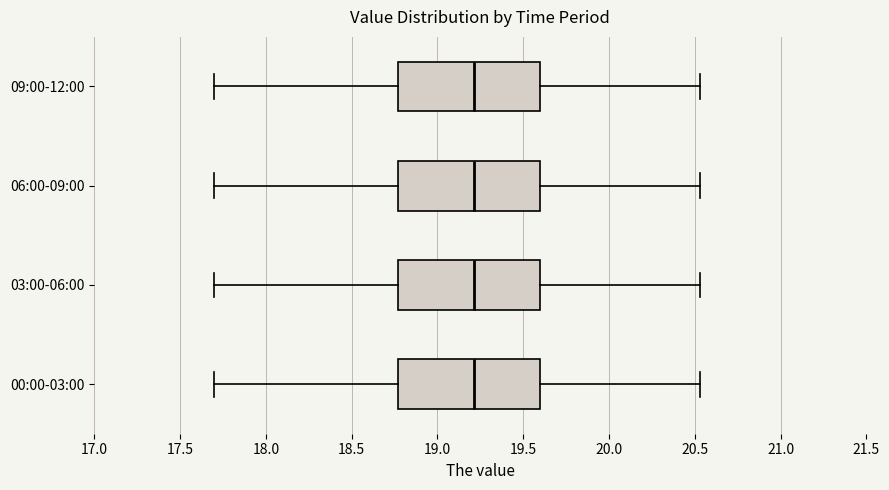

Where is the left edge of the box for 03:00-06:00 on the x-axis? The values are not printed on the chart, so give them approximately, as read against the axis.

18.75